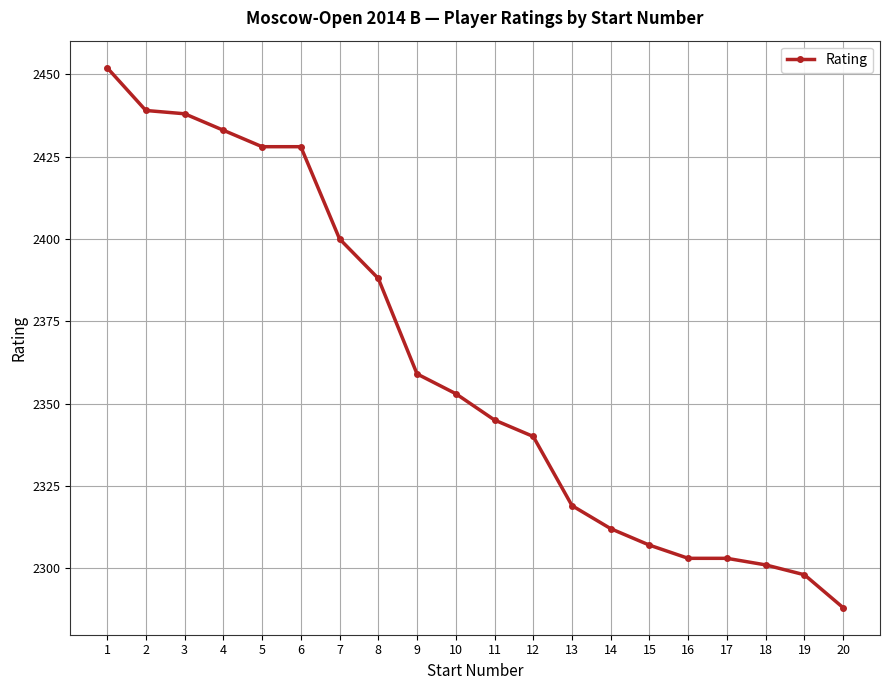

Reading right to left, list all the values displayed in this chart.

20=2288	19=2298	18=2301	17=2303	16=2303	15=2307	14=2312	13=2319	12=2340	11=2345	10=2353	9=2359	8=2388	7=2400	6=2428	5=2428	4=2433	3=2438	2=2439	1=2452